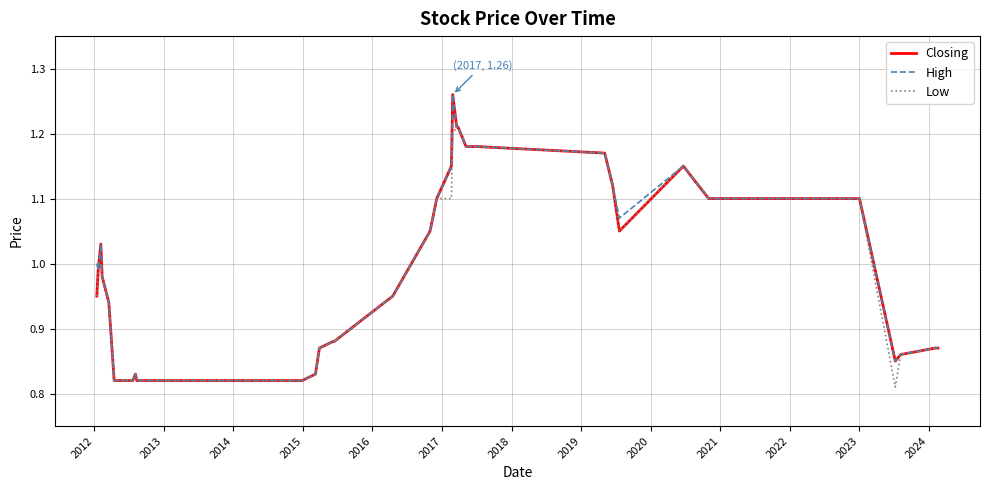

True or false: Closing and High cross at least once.

False